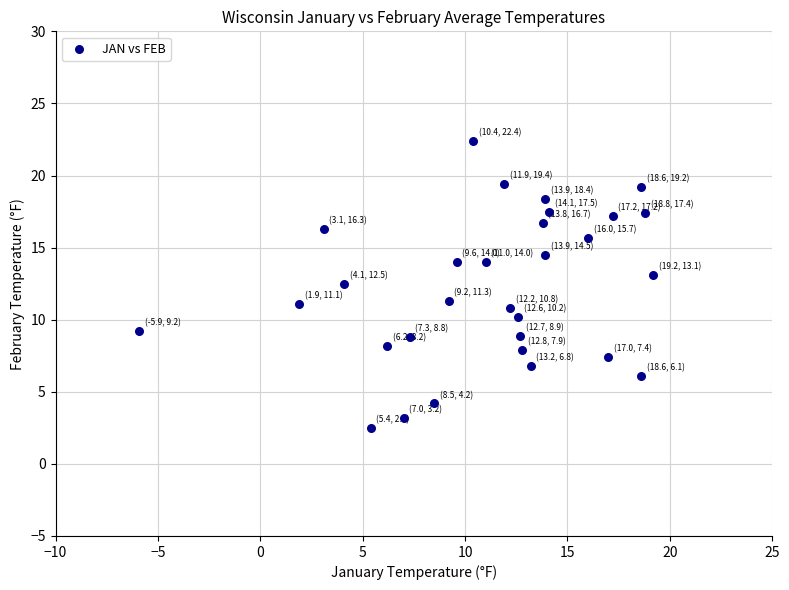

What is the range of X values (max minus min)?

25.1